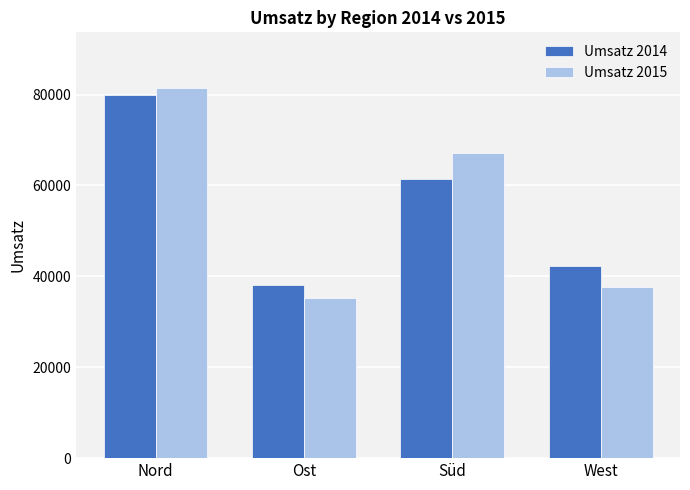

What is the approximate value of Umsatz 2015 at Süd, to the nearest 100?

67100